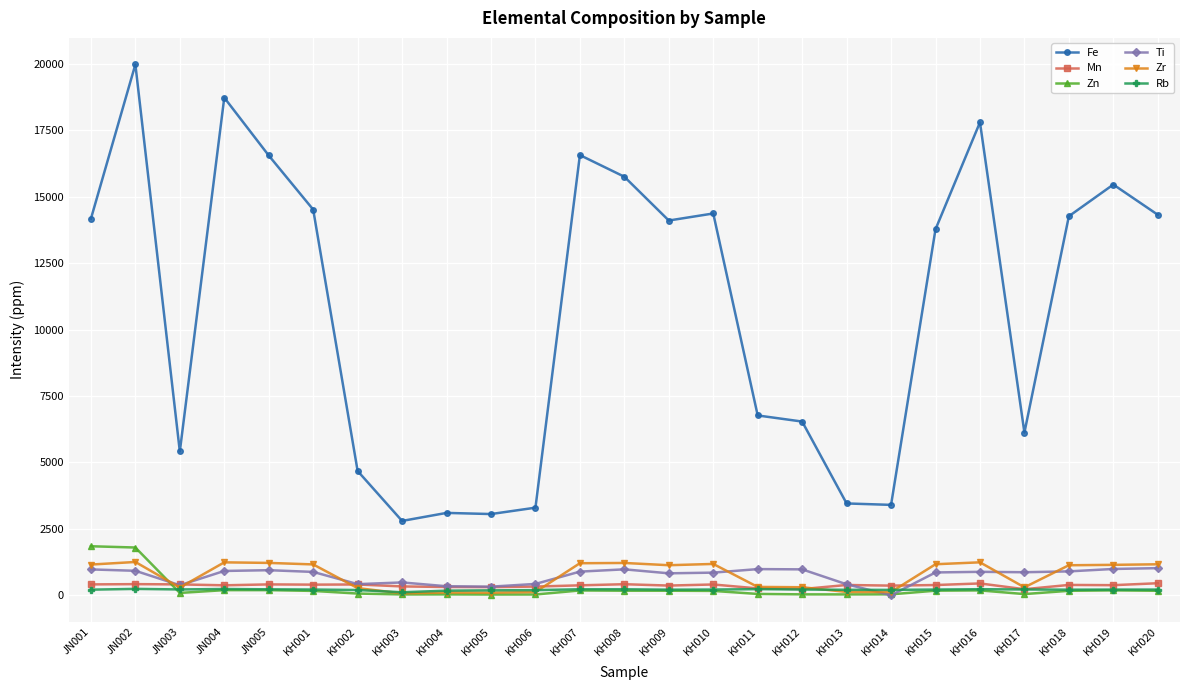

The value of Fe at JN005 is 8271. True or false?

False